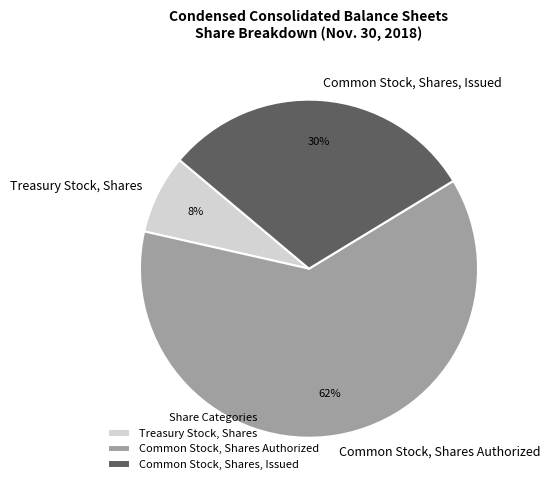

Is the sum of Common Stock, Shares, Issued and Common Stock, Shares Authorized greater than half?

Yes